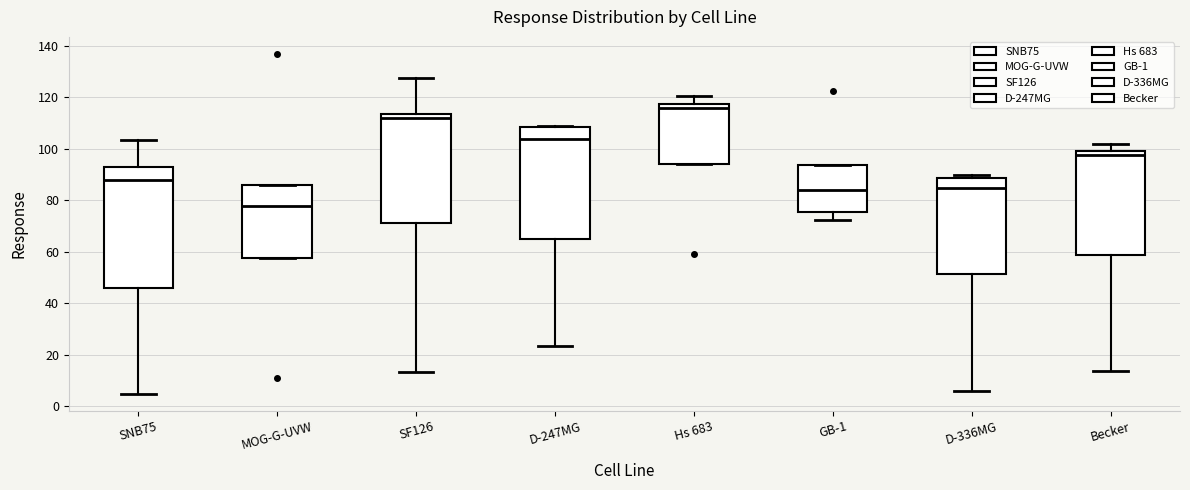

Reading left to right, read every box against the y-axis: the position of its median line, the range the box covers, and the ends of its whiskers. The values are not printed on the chart, so give them approximately, as read against the axis.

SNB75: median 88, box 46 to 92, whiskers 4 to 104
MOG-G-UVW: median 78, box 58 to 86, whiskers 58 to 86
SF126: median 112, box 72 to 114, whiskers 14 to 128
D-247MG: median 104, box 64 to 108, whiskers 24 to 108
Hs 683: median 116, box 94 to 118, whiskers 94 to 120
GB-1: median 84, box 76 to 94, whiskers 72 to 94
D-336MG: median 84, box 52 to 88, whiskers 6 to 90
Becker: median 98, box 58 to 100, whiskers 14 to 102